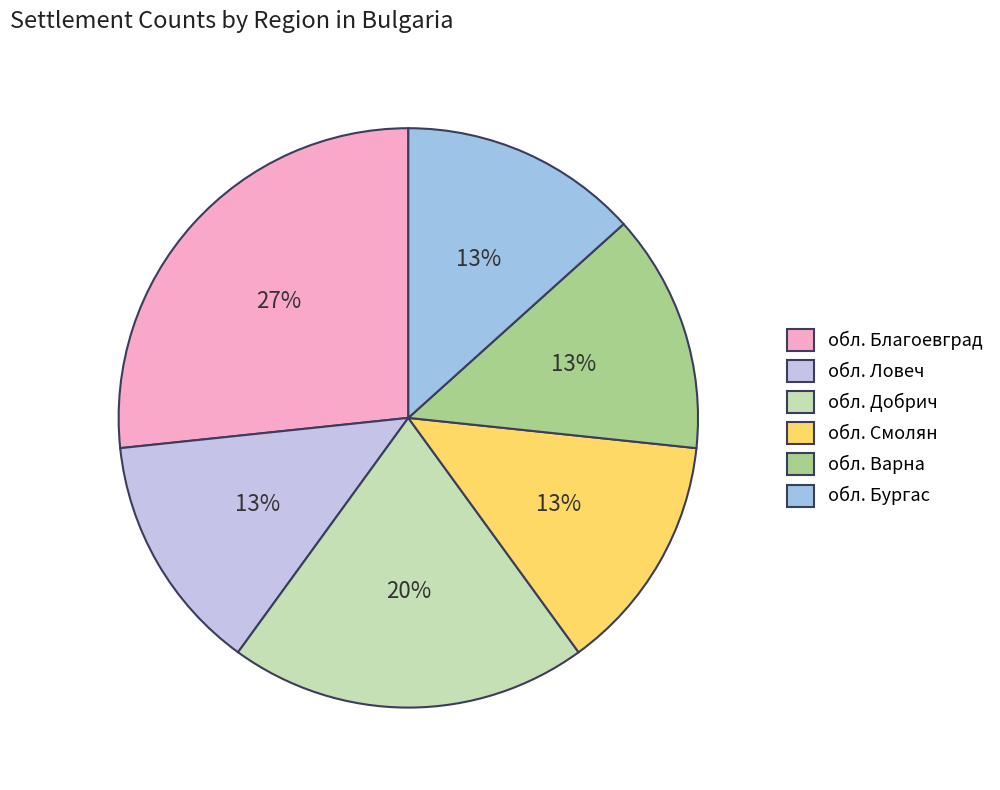

Which has a higher value, обл. Бургас or обл. Добрич?

обл. Добрич